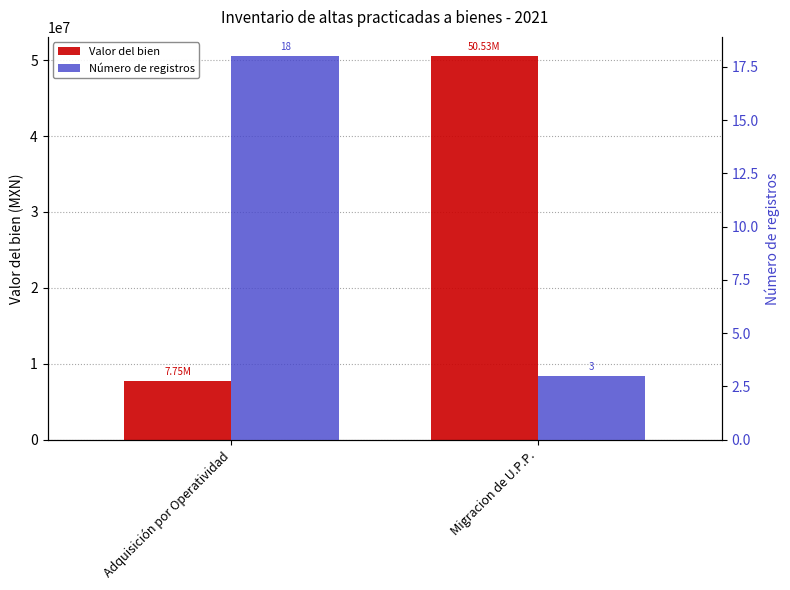

What is the total value across all series at Migracion de U.P.P.?

50531521.0